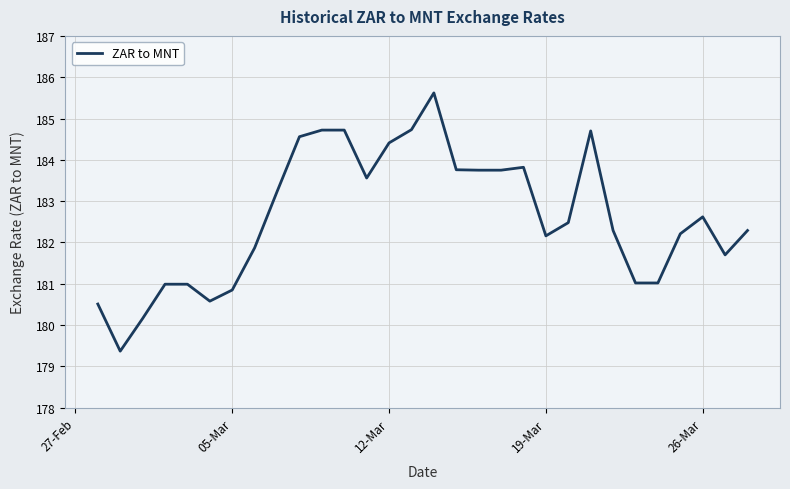

What is the maximum value shown in the chart?

185.6